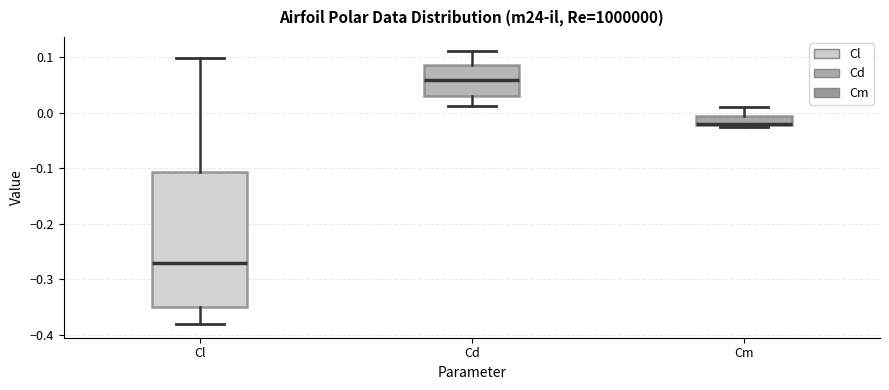

Where does the upper whisker of the box for Cm end on the y-axis? The values are not printed on the chart, so give them approximately, as read against the axis.

0.01